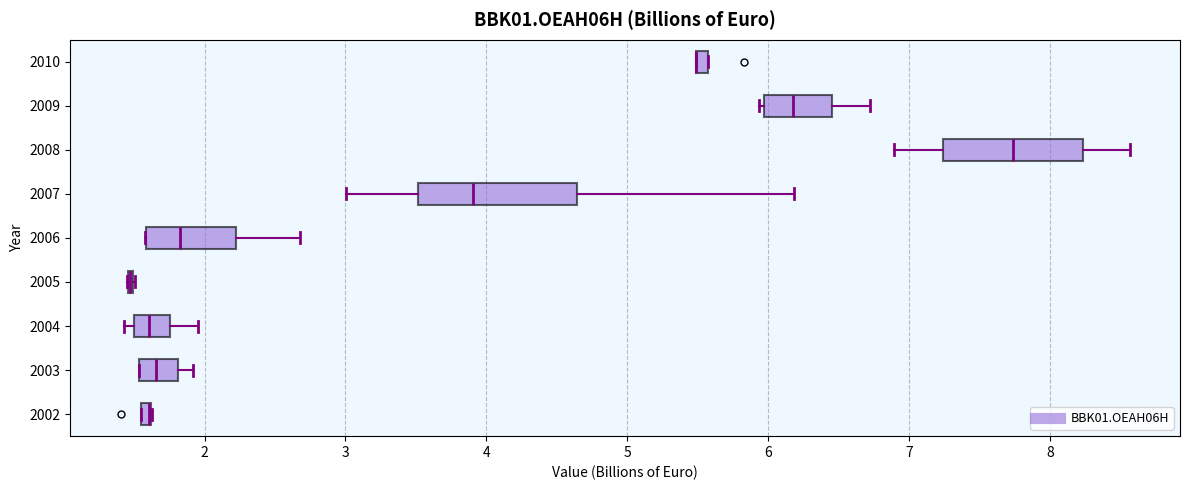

Where is the left edge of the box at y = 2008 on the x-axis? The values are not printed on the chart, so give them approximately, as read against the axis.

7.2